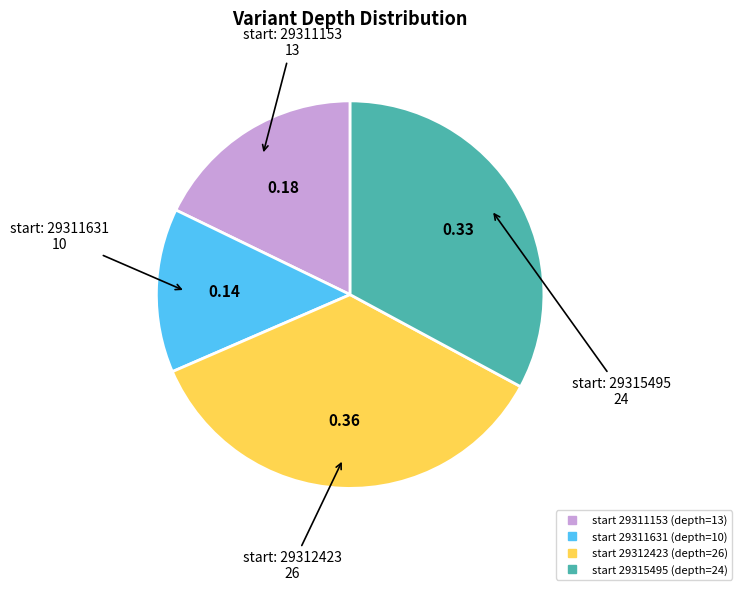

Is there any slice that represents more than half of the pie?

No